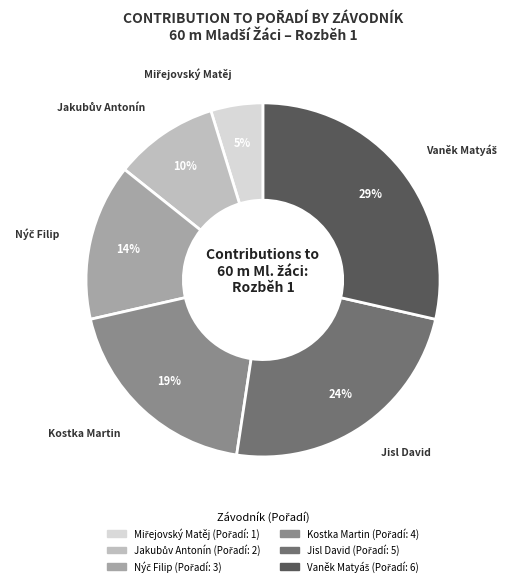

To the nearest percent, what is the difference between the largest and smallest slice percentages?

24%